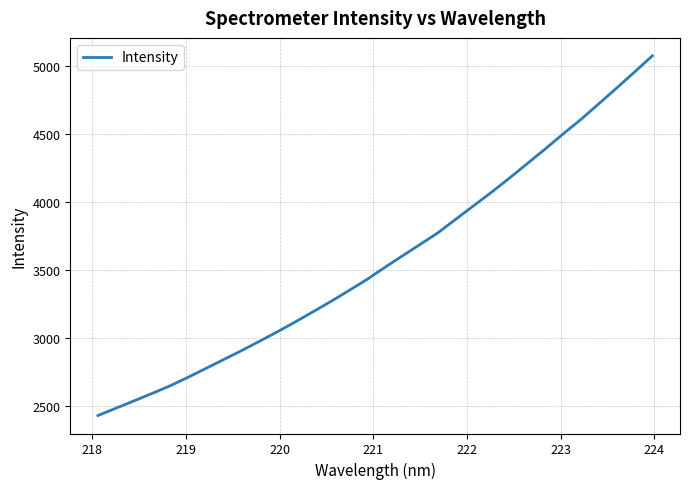

How many series are shown in this chart?

1